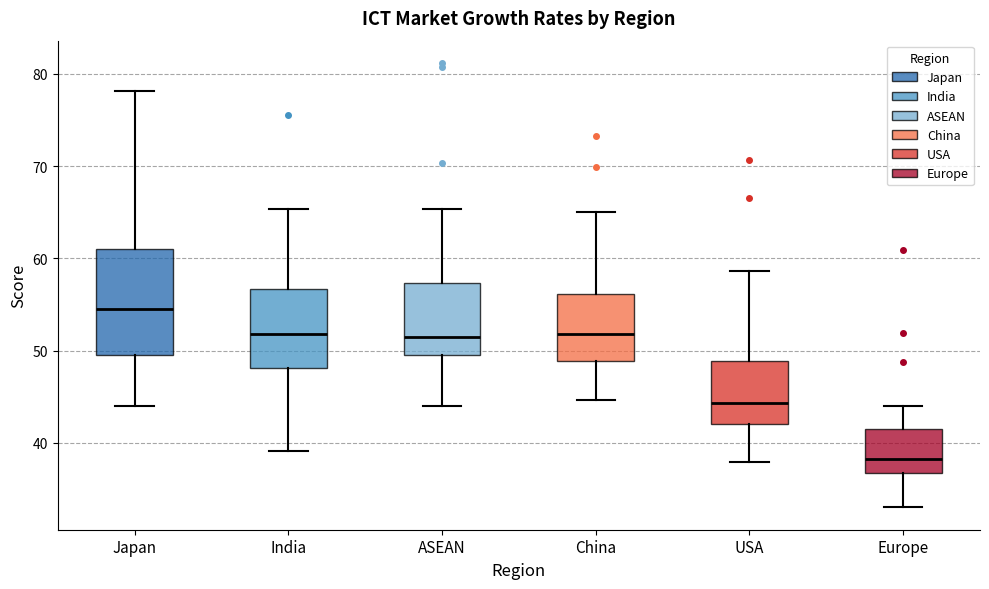

Comparing the boxes themselves (not the whiskers), which one is the tallest?

Japan